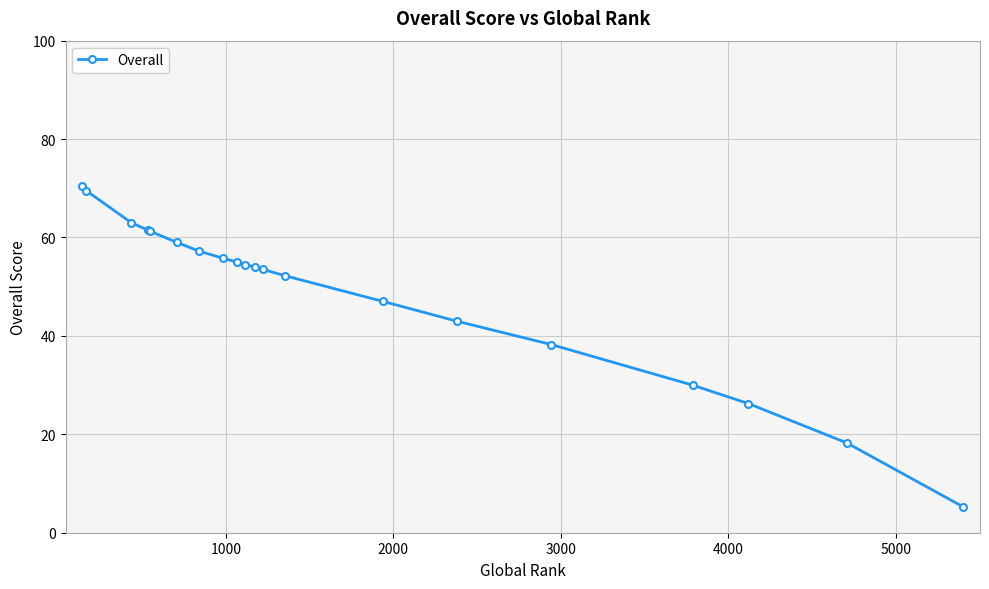

What is the maximum value shown in the chart?

70.5